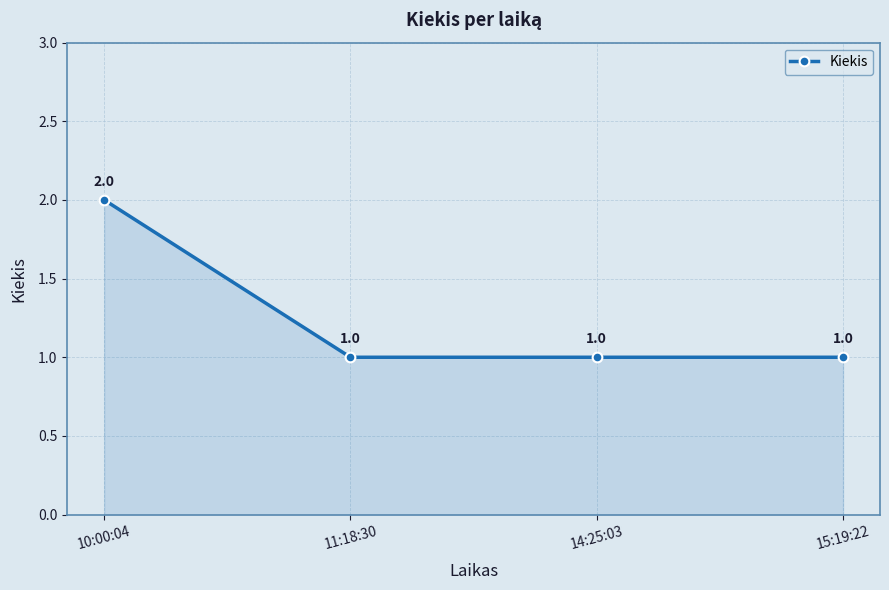

What value does the data have at 14:25:03?

1